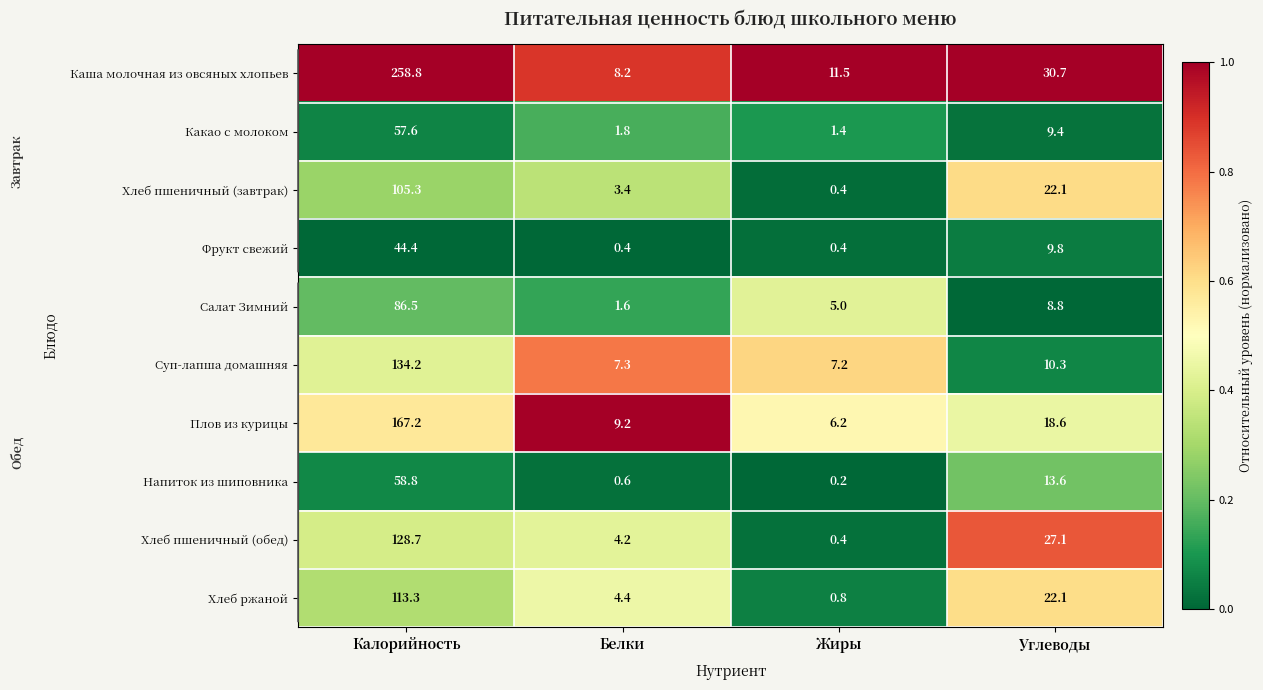

The value of Салат Зимний at Углеводы is 8.8. True or false?

True